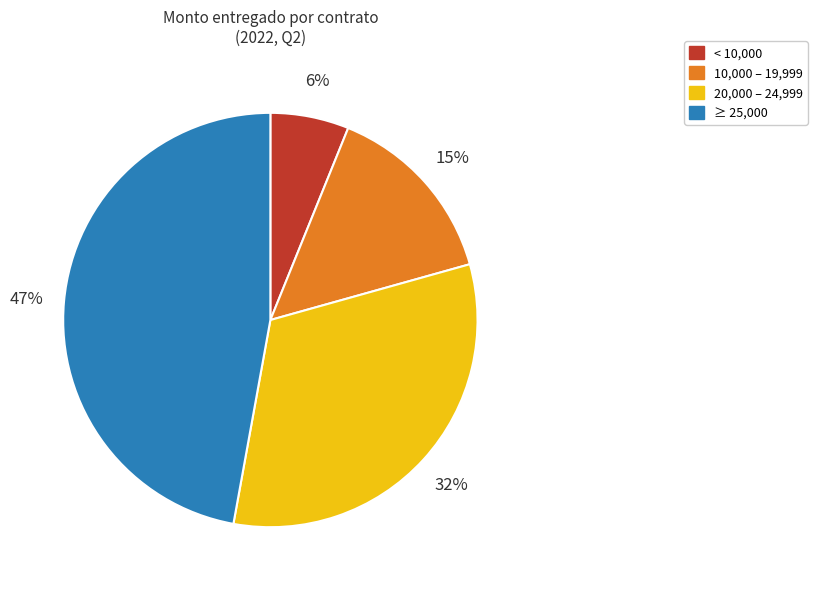

To the nearest percent, what is the average slice percentage?

25%